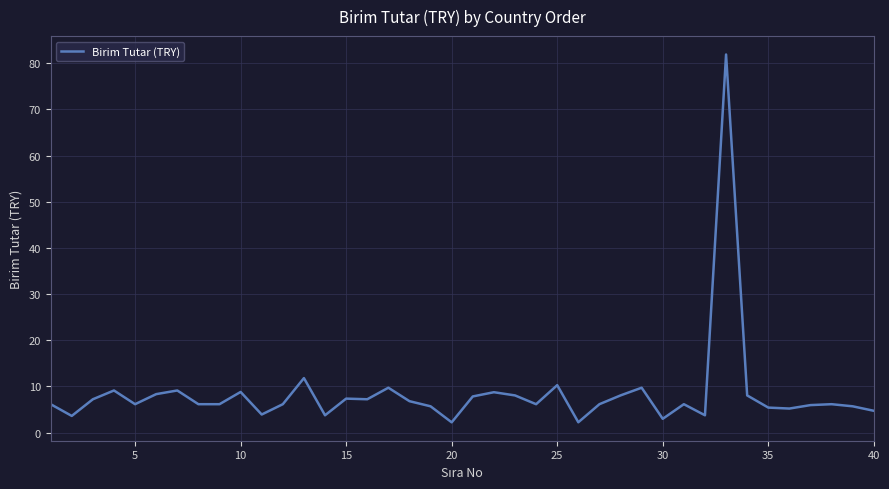

What is the difference between the maximum and minimum values?

79.7